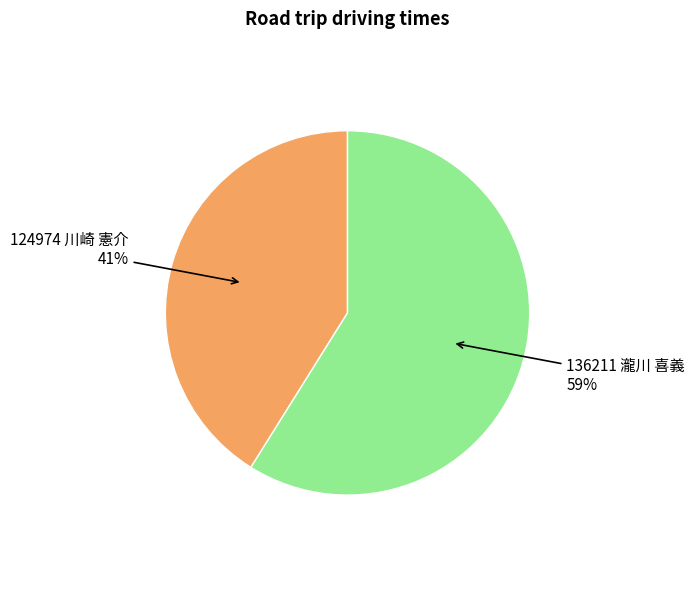

Does any single category account for the majority?

Yes